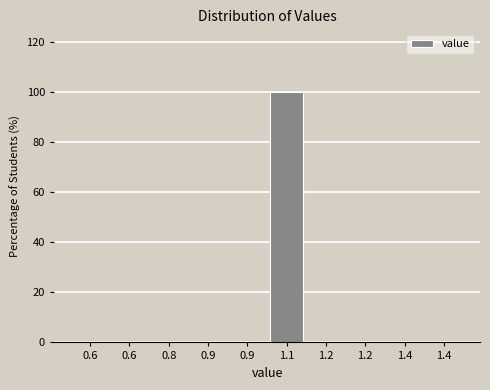

Are the bars horizontal?

No